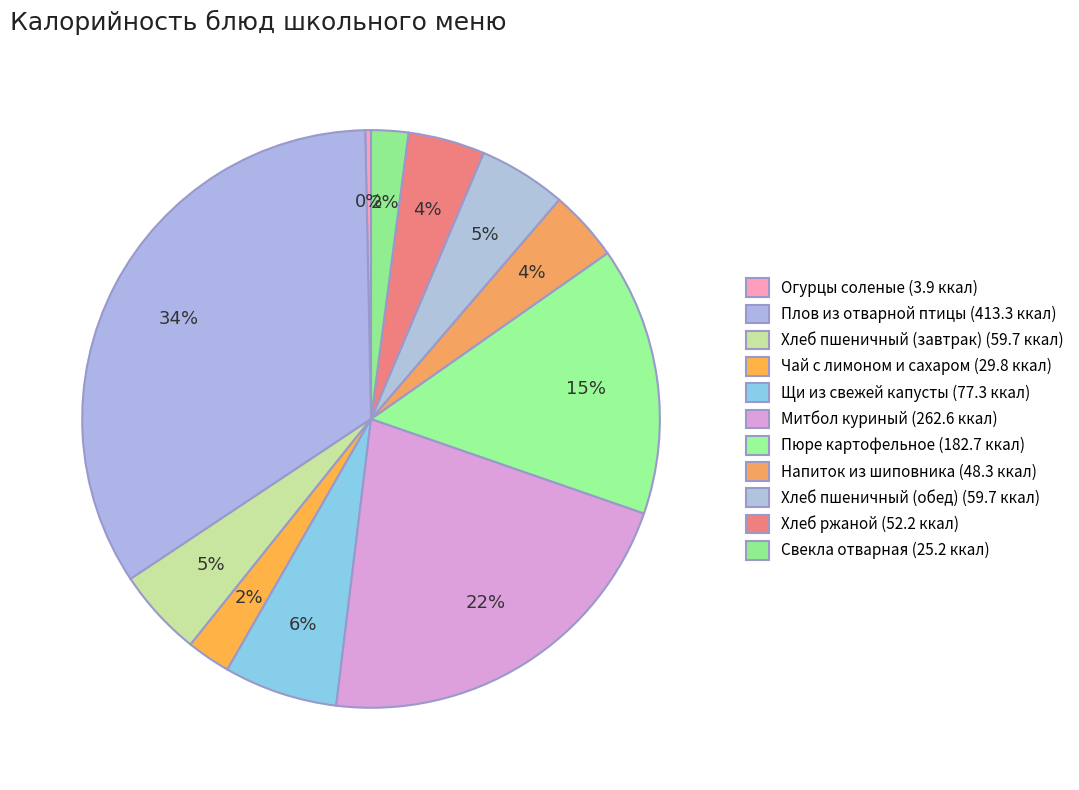

Between Митбол куриный and Щи из свежей капусты, which is larger?

Митбол куриный